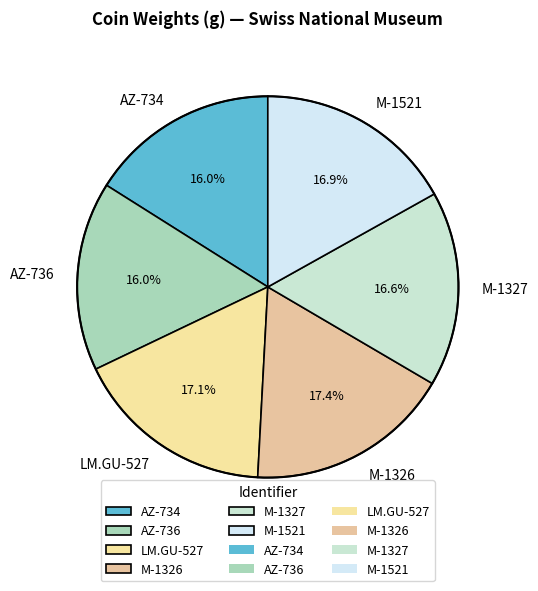

Which has a higher value, M-1521 or AZ-734?

M-1521